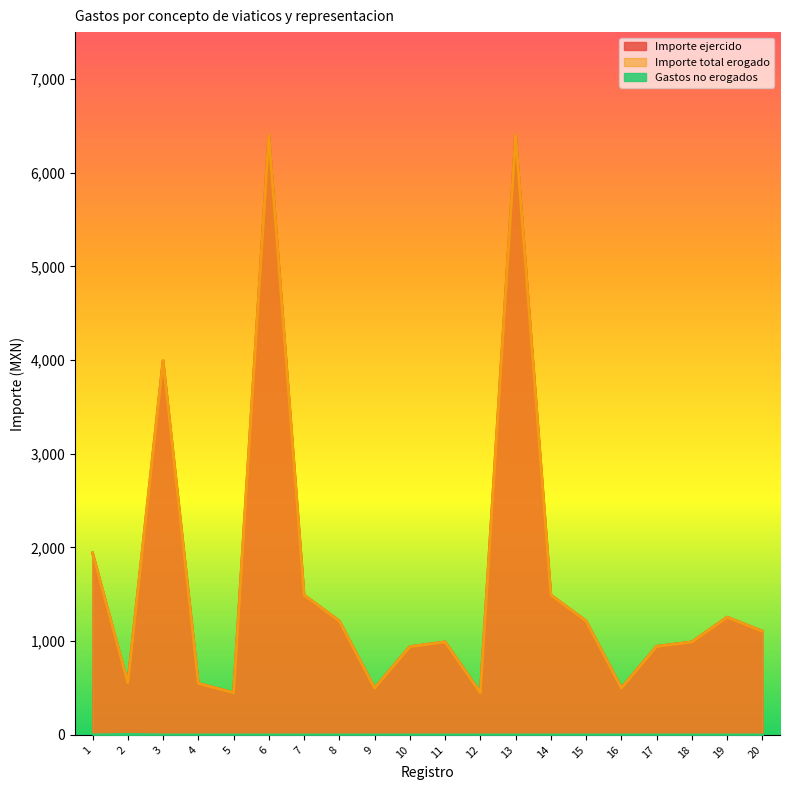

How many Gastos no erogados values are between 0 and 1?

19